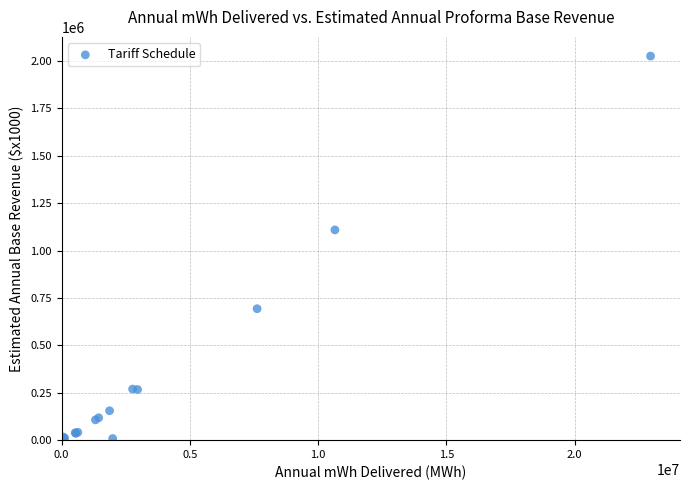

What Y value in the scatter plot is closest to 1013132?

1109032.6